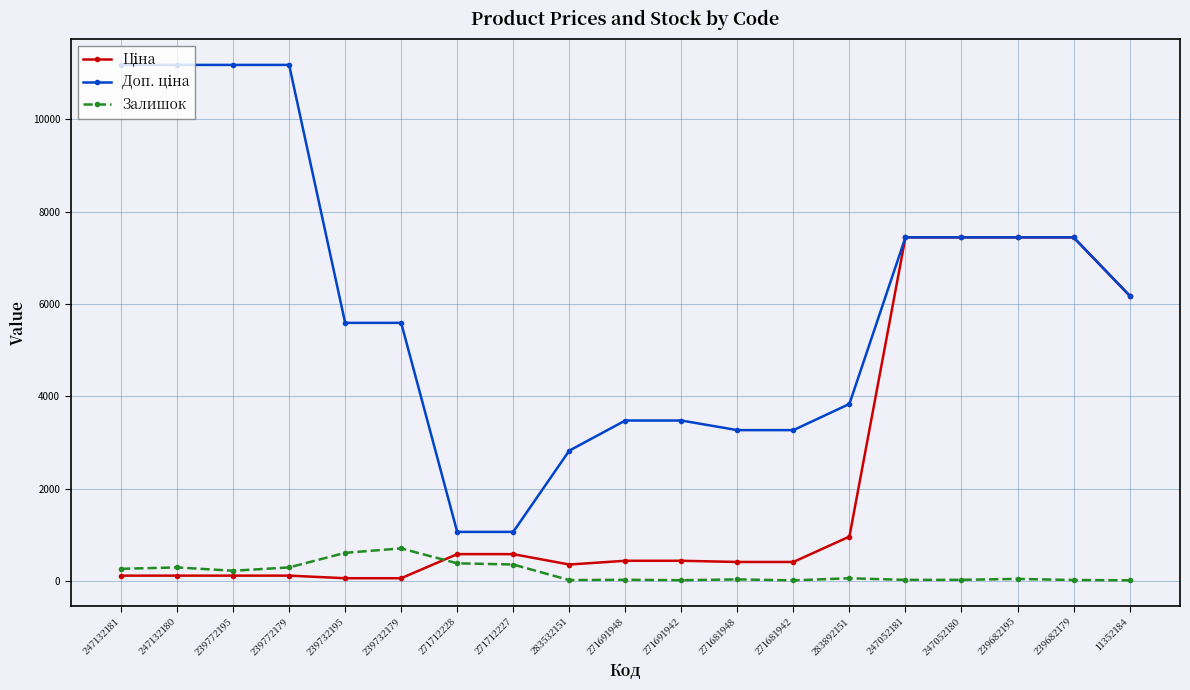

What is the value of the Залишок point at the 4th from the left?

290.0